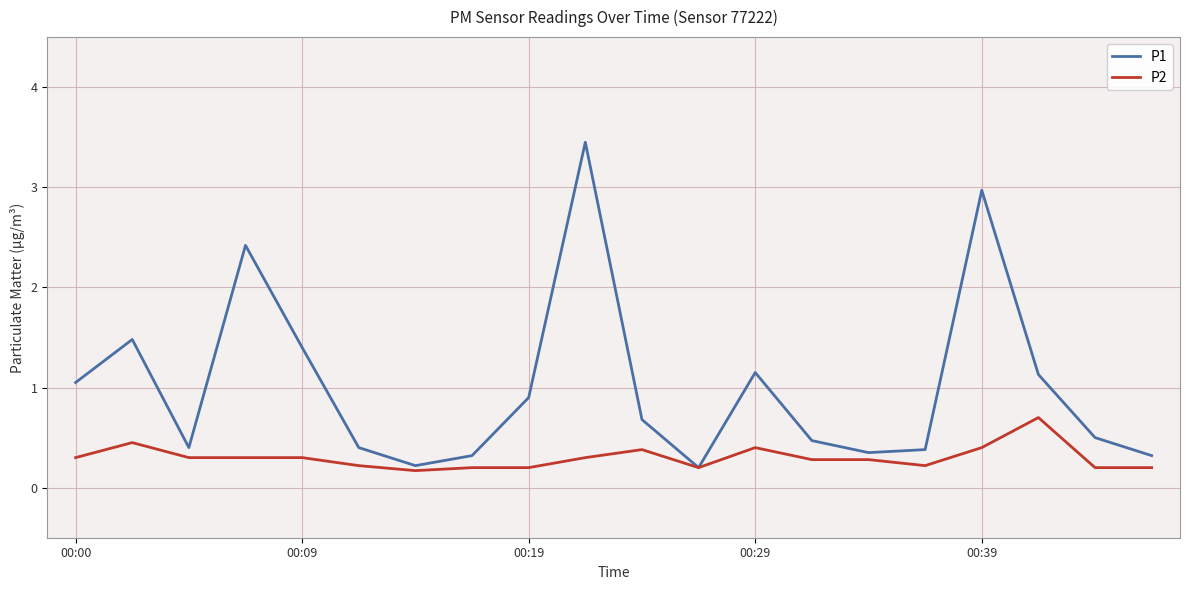

What is the maximum value shown in the chart?

3.5